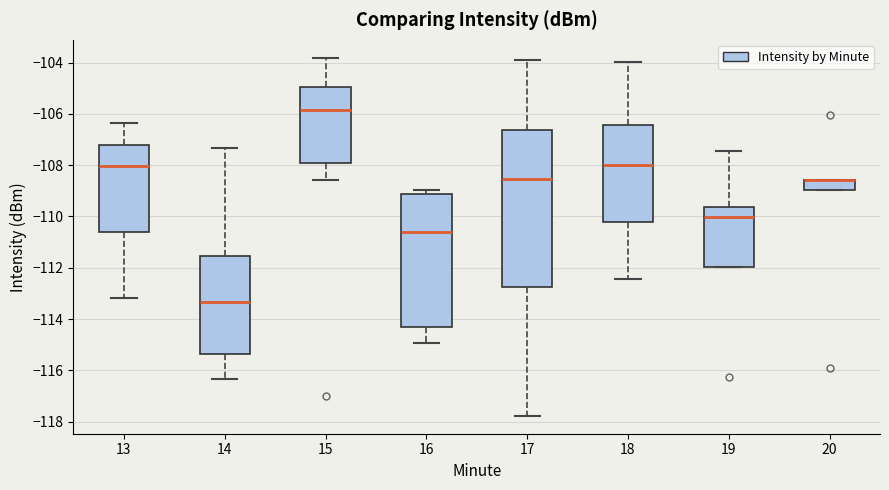

Reading left to right, transcribe this box plot: for each box, give where its median line is, the range the box spans, and where its two whiskers end, as read against the y-axis. The values are not printed on the chart, so give them approximately, as read against the axis.

13: median -108.0, box -110.6 to -107.2, whiskers -113.2 to -106.4
14: median -113.4, box -115.4 to -111.6, whiskers -116.4 to -107.4
15: median -105.8, box -108.0 to -105.0, whiskers -108.6 to -103.8
16: median -110.6, box -114.4 to -109.2, whiskers -115.0 to -109.0
17: median -108.6, box -112.8 to -106.6, whiskers -117.8 to -104.0
18: median -108.0, box -110.2 to -106.4, whiskers -112.4 to -104.0
19: median -110.0, box -112.0 to -109.6, whiskers -112.0 to -107.4
20: median -108.6 (drawn on the box's upper edge), box -109.0 to -108.6, whiskers -109.0 to -108.6